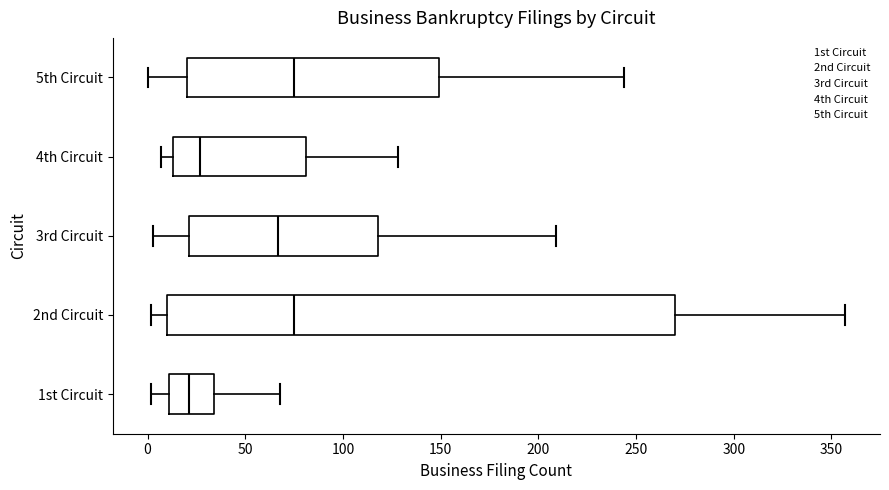

Reading bottom to top, read every box against the x-axis: the position of its median line, the range the box covers, and the ends of its whiskers. The values are not printed on the chart, so give them approximately, as read against the axis.

1st Circuit: median 20, box 10 to 35, whiskers 0 to 70
2nd Circuit: median 75, box 10 to 270, whiskers 0 to 355
3rd Circuit: median 65, box 20 to 120, whiskers 5 to 210
4th Circuit: median 25, box 15 to 80, whiskers 5 to 130
5th Circuit: median 75, box 20 to 150, whiskers 0 to 245